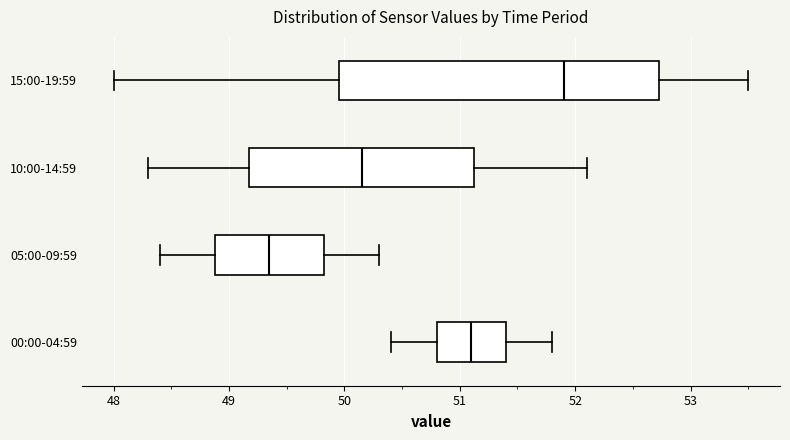

Where does the right whisker of the box for 10:00-14:59 end on the x-axis? The values are not printed on the chart, so give them approximately, as read against the axis.

52.1